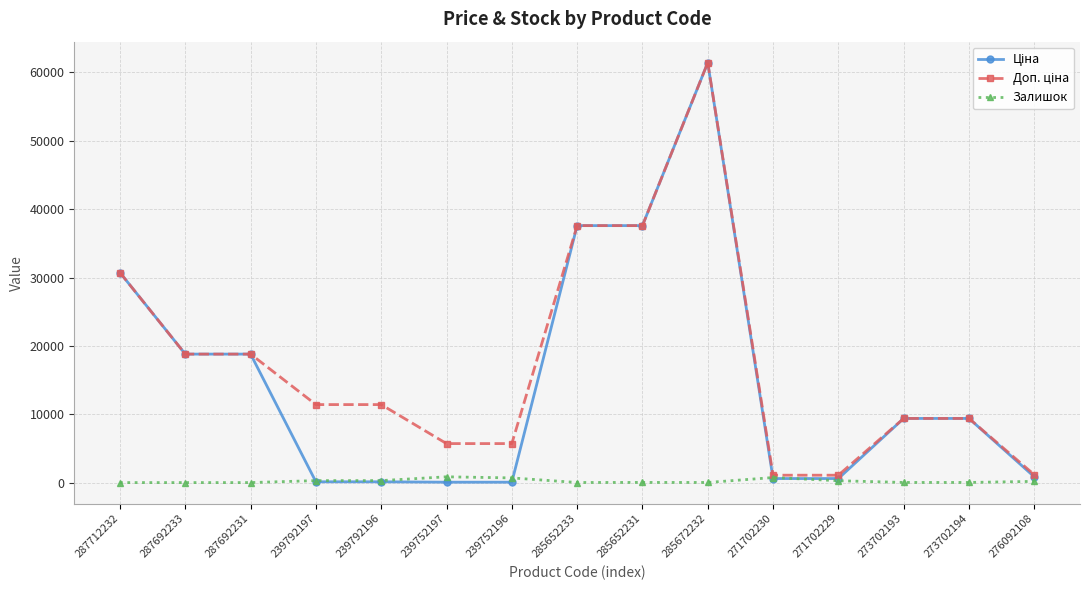

True or false: Залишок has more than 1 interior local peaks.

True